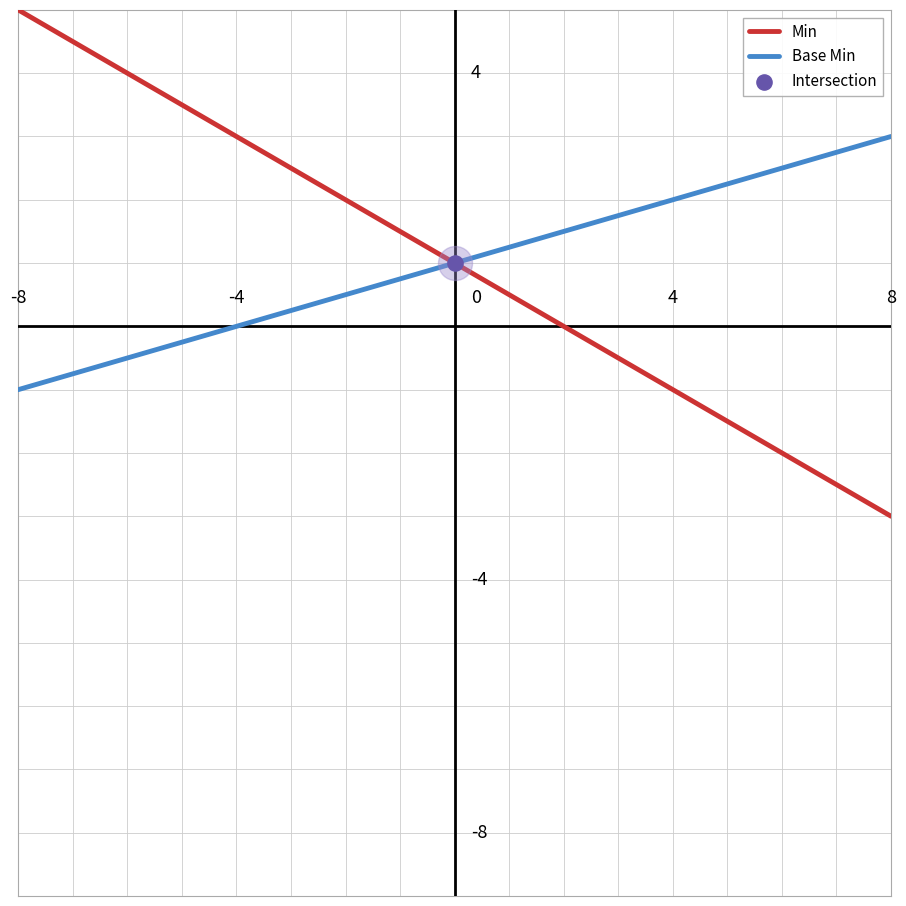

List the series in order of their peak value, lowest first.

Base Min, Min